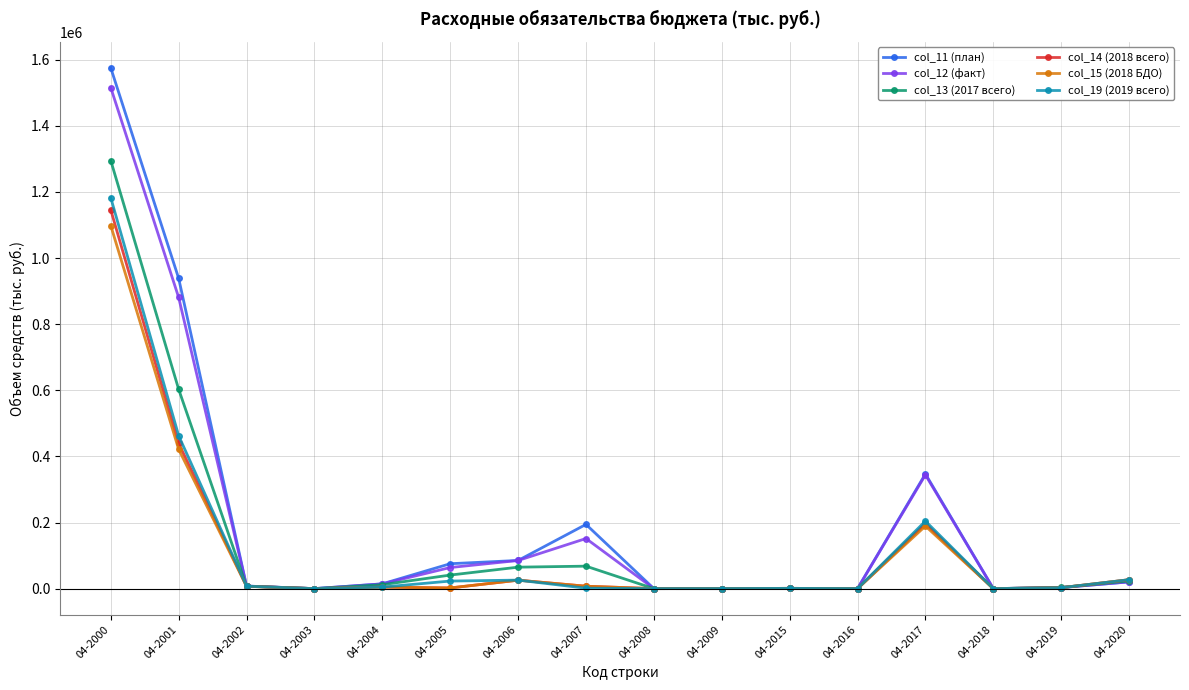

How many values in the col_11 (план) series are below 14462?

8